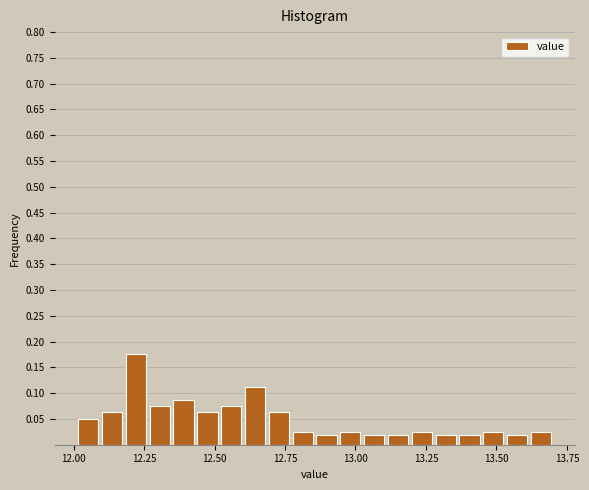

Around what value on the x-axis is the tallest bar? Give the approximate position of its centre, as read against the axis.

12.20